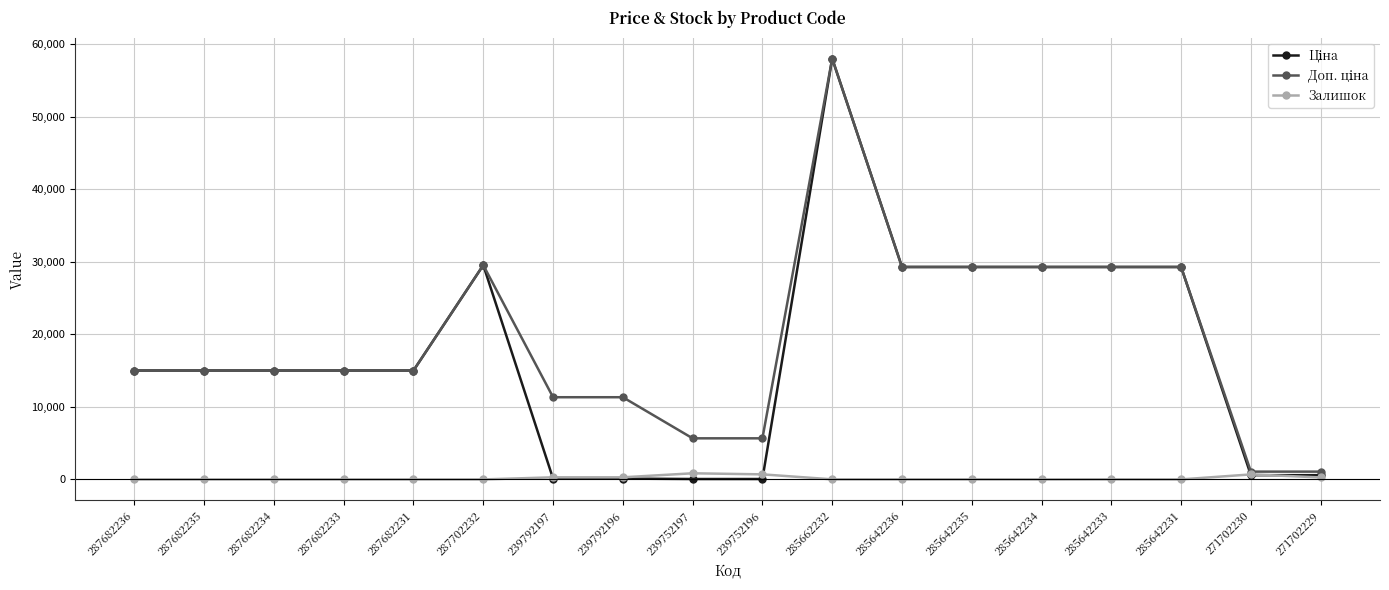

True or false: Залишок has more than 0 interior local peaks.

True